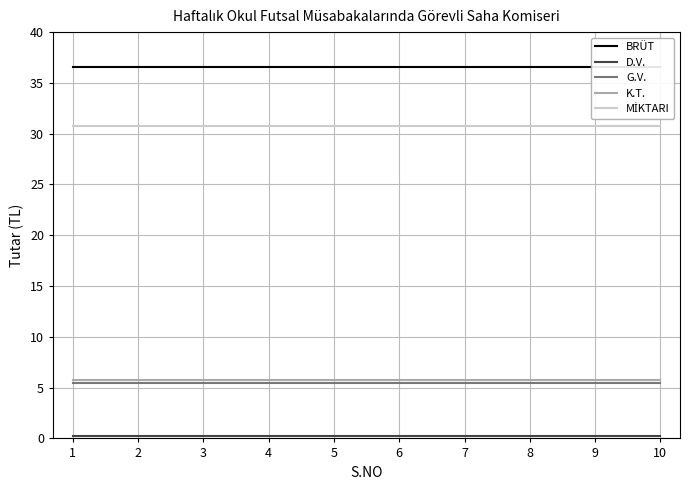

Read the D.V. value at 7.

0.3